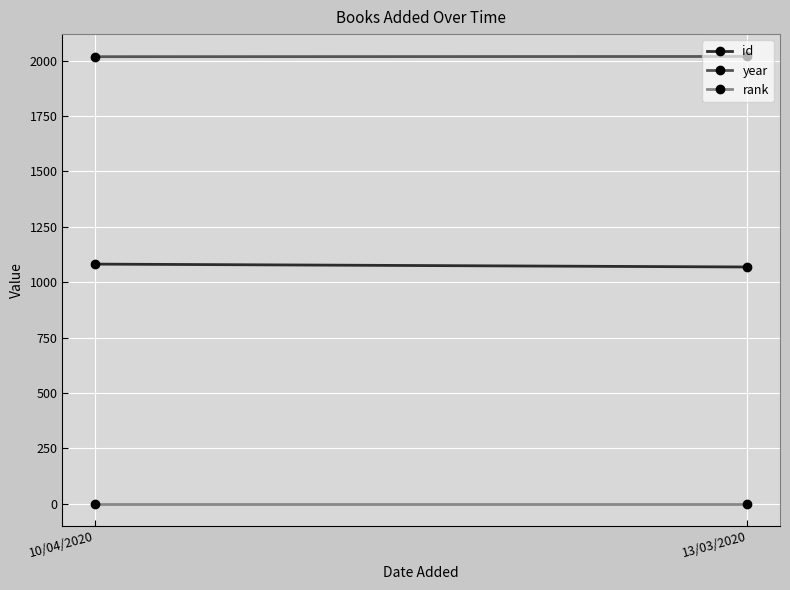

How many data points in year are less than 2019?

1